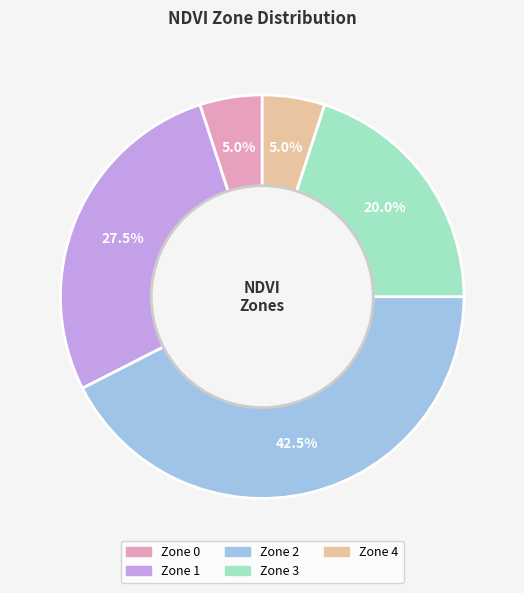

Is there a majority slice in this chart?

No